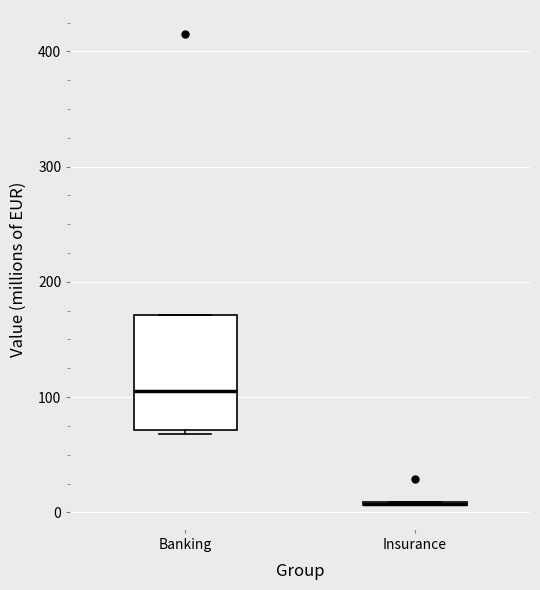

Reading left to right, read every box against the y-axis: the position of its median line, the range the box covers, and the ends of its whiskers. The values are not printed on the chart, so give them approximately, as read against the axis.

Banking: median 110, box 70 to 170, whiskers 70 (just below the box's lower edge) to 170
Insurance: box collapsed to a line at 10, whiskers 10 to 10